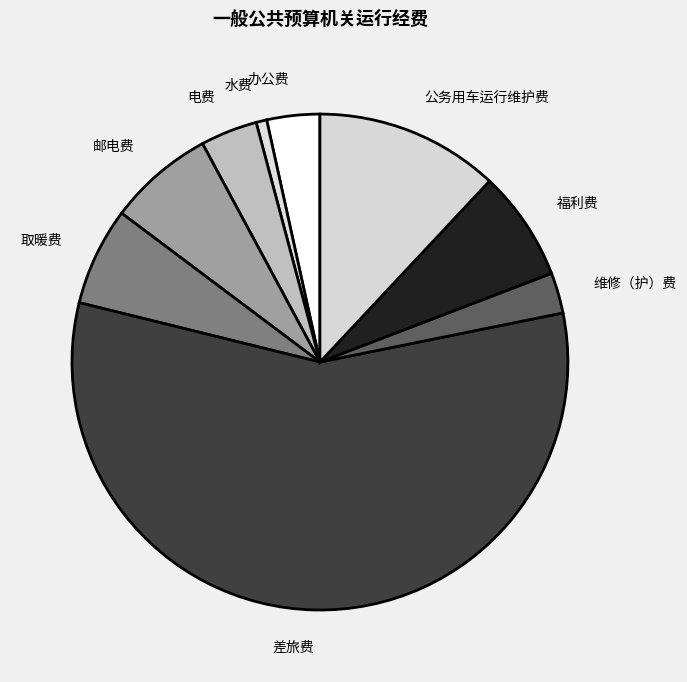

Is it true that 维修（护）费 is 8% of the pie?

False